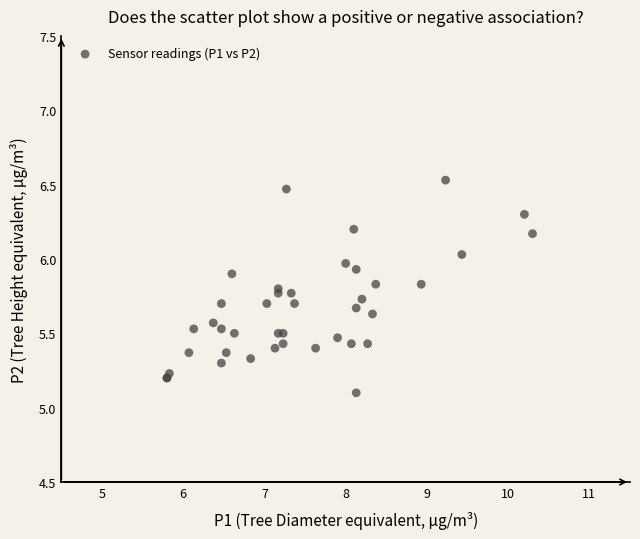

What Y value in the scatter plot is closest to 5?

5.1